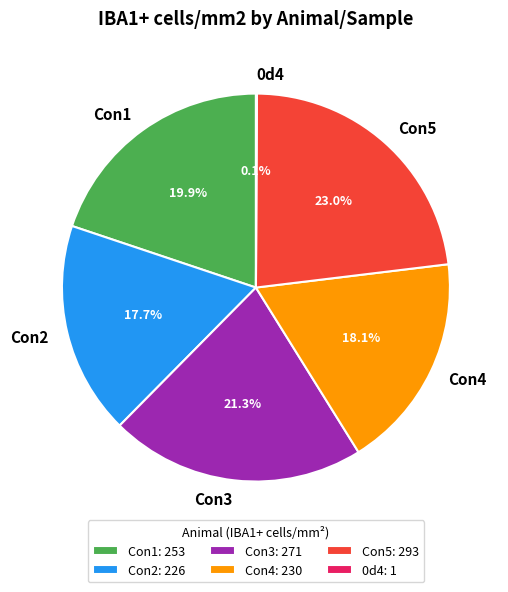

To the nearest percent, what percentage of the pie is Con4?

18%